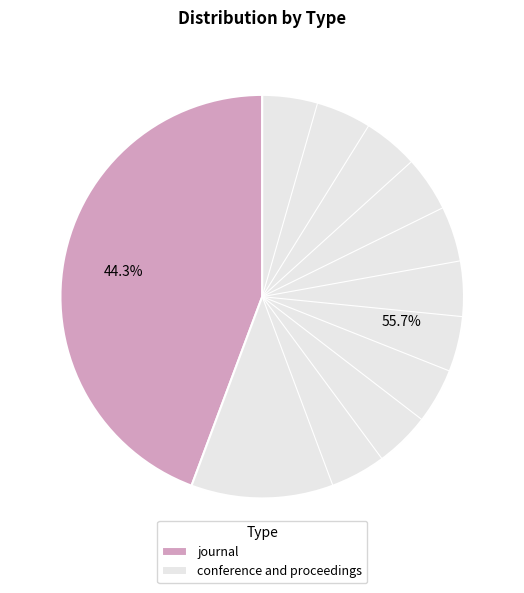

Is the sum of conference and proceedings and journal greater than half?

Yes